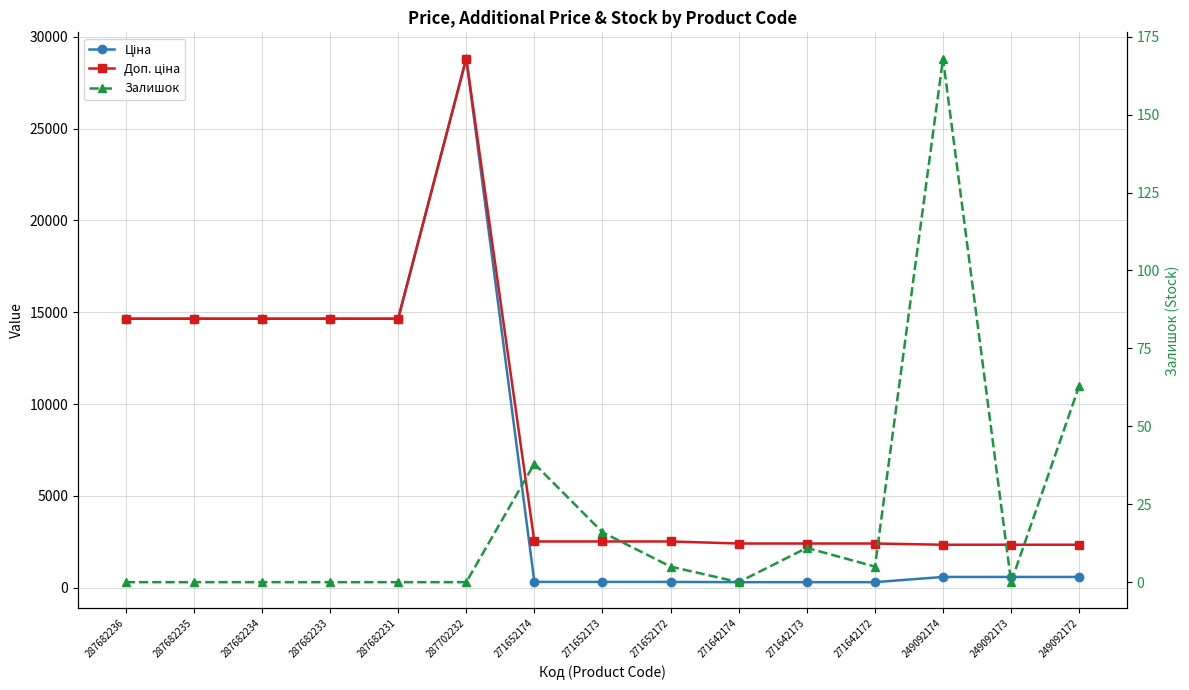

True or false: Ціна and Залишок cross at least once.

False